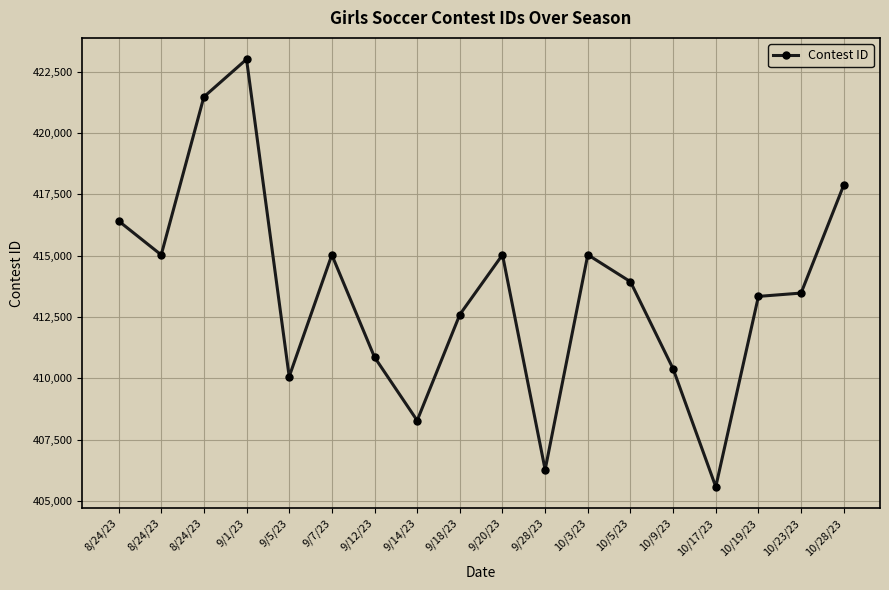

What is the change in value from 10/17/23 to 10/23/23?

+7905